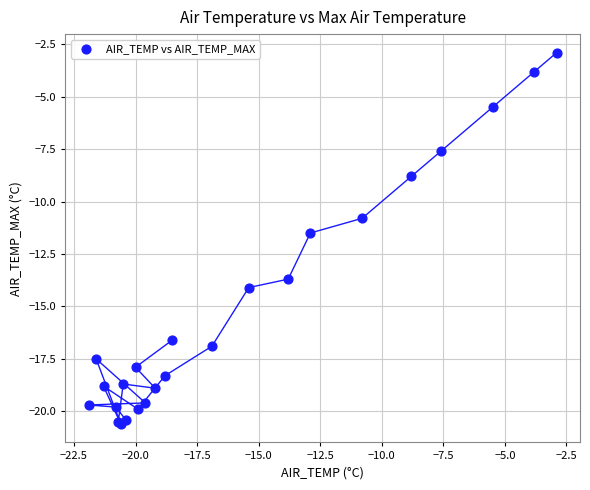

What Y value in the scatter plot is closest to -11?

-10.8